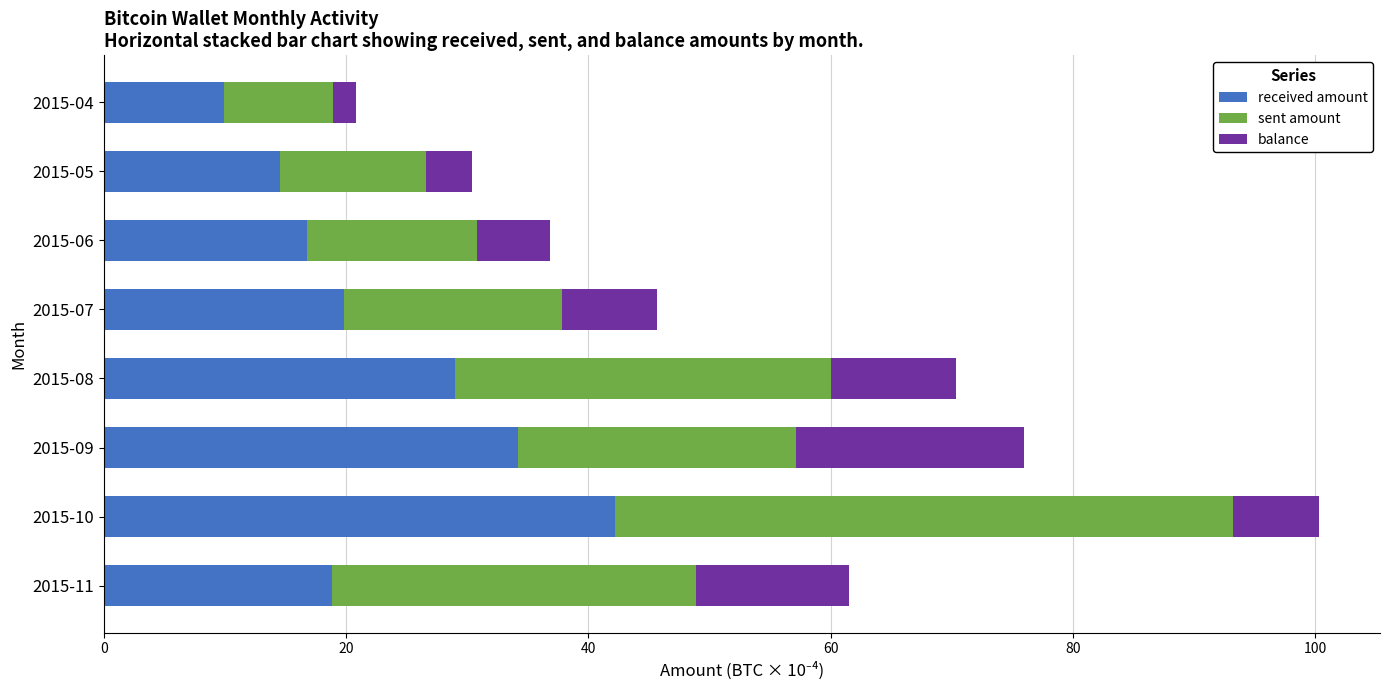

The value of received amount at 2015-11 is 18.9. True or false?

True